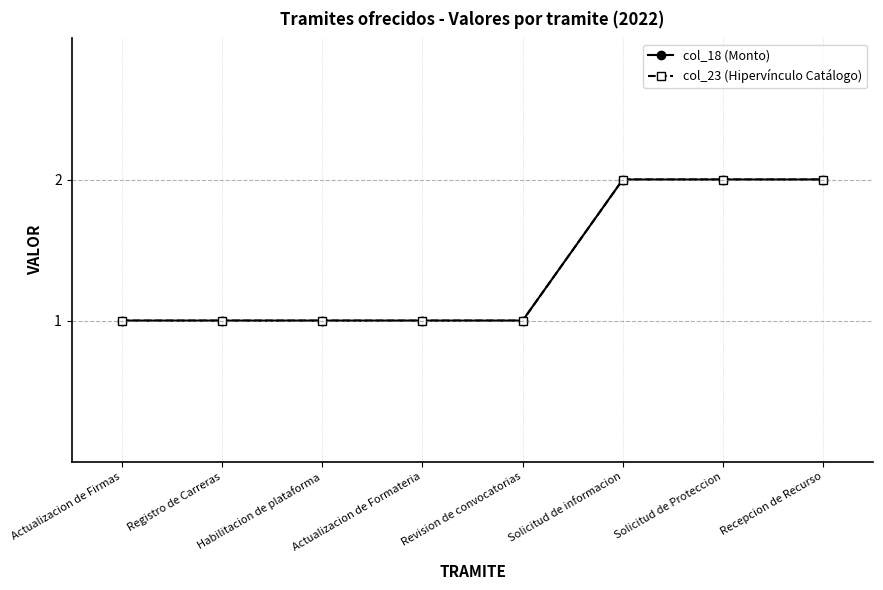

Is this an area chart (filled region under the line)?

No